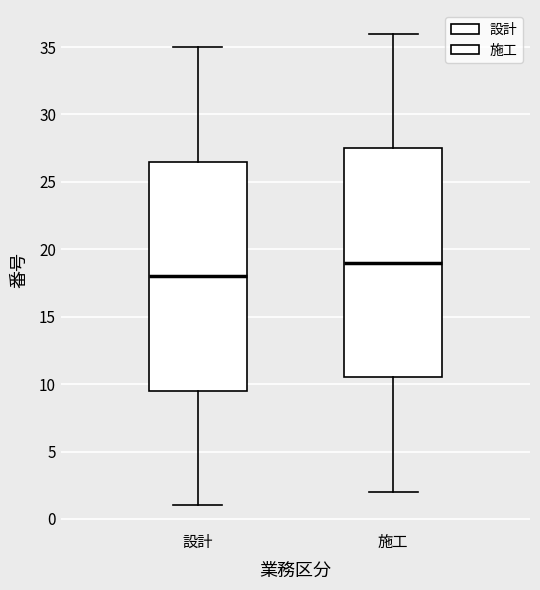

Reading left to right, transcribe this box plot: for each box, give where its median line is, the range the box spans, and where its two whiskers end, as read against the y-axis. The values are not printed on the chart, so give them approximately, as read against the axis.

設計: median 18.0, box 9.5 to 26.5, whiskers 1.0 to 35.0
施工: median 19.0, box 10.5 to 27.5, whiskers 2.0 to 36.0